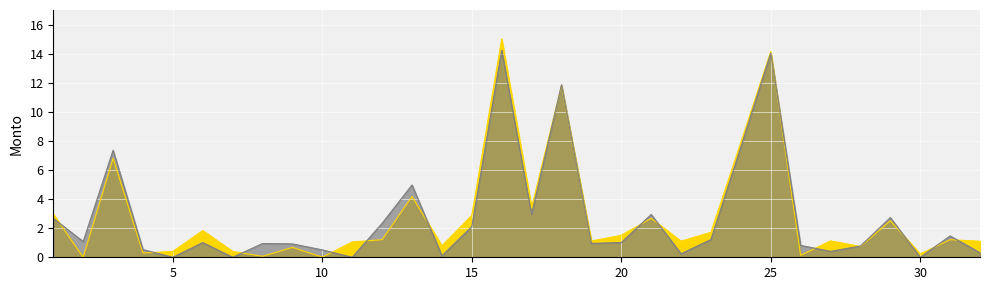

Rank the categories by value from lowest to highest.

2, 10, 8, 26, 30, 4, 5, 7, 9, 28, 14, 11, 32, 22, 19, 27, 12, 31, 20, 23, 6, 29, 21, 15, 1, 17, 13, 3, 24, 18, 25, 16